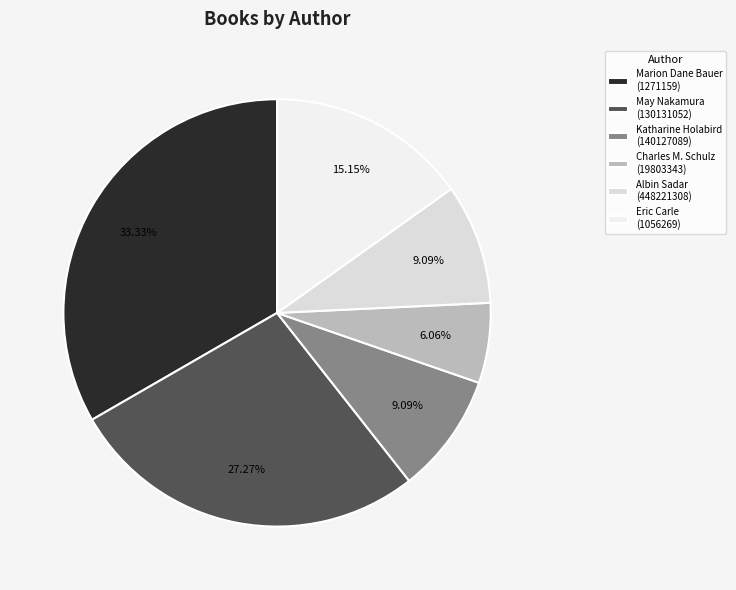

Does any single category account for the majority?

No